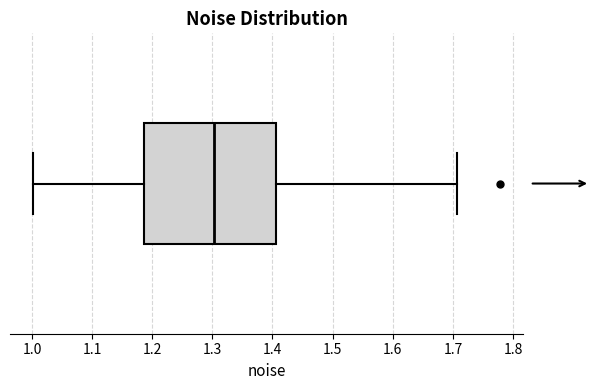

Read this box plot against the x-axis: the position of the median line, the range covered by the box, and the ends of both whiskers. The values are not printed on the chart, so give them approximately, as read against the axis.

median 1.30, box 1.19 to 1.41, whiskers 1.00 to 1.71